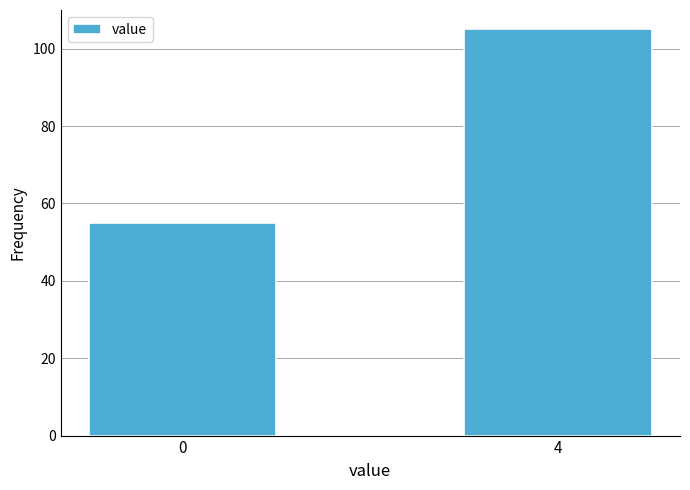

Reading left to right, transcribe all the data shown in this chart.

0=55	4=105